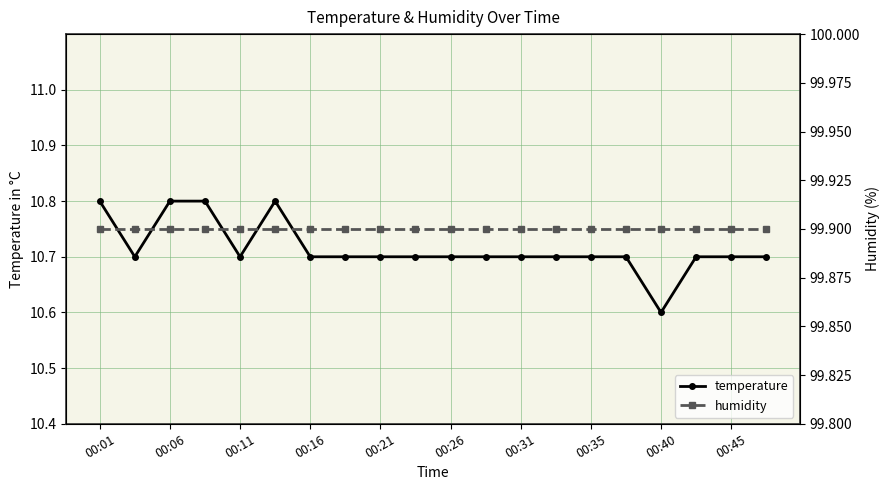

In temperature, how many points are higher than both neighbors (excluding endpoints)?

1